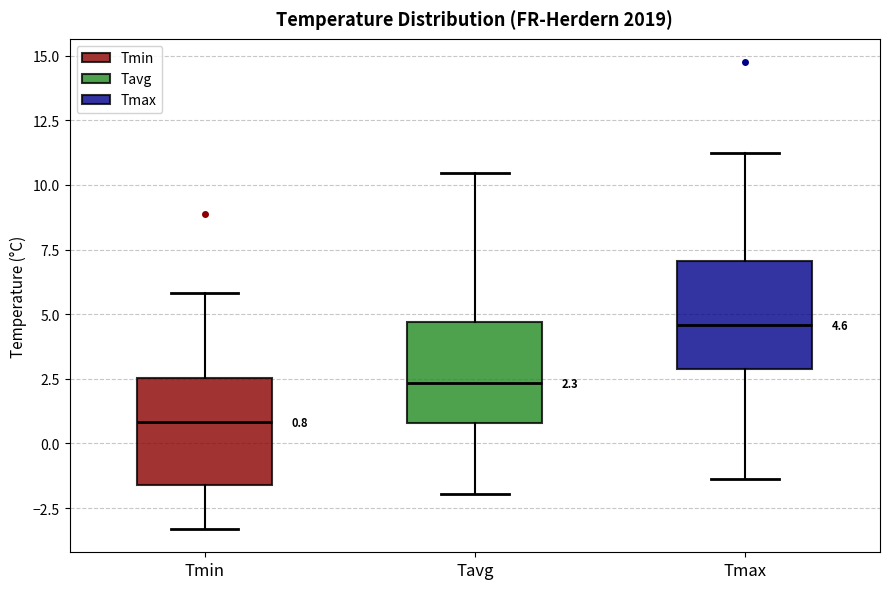

Which box's median line is the lowest?

Tmin